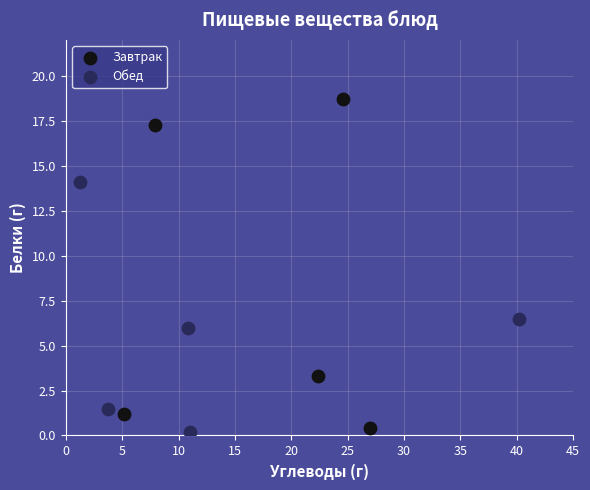

Which series reaches the maximum Y coordinate?

Завтрак